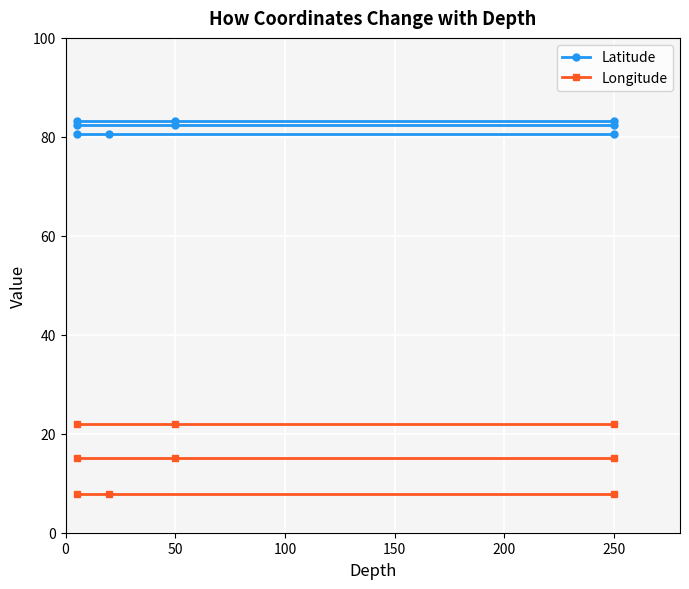

At how many categories does at least one series exceed 55?

3